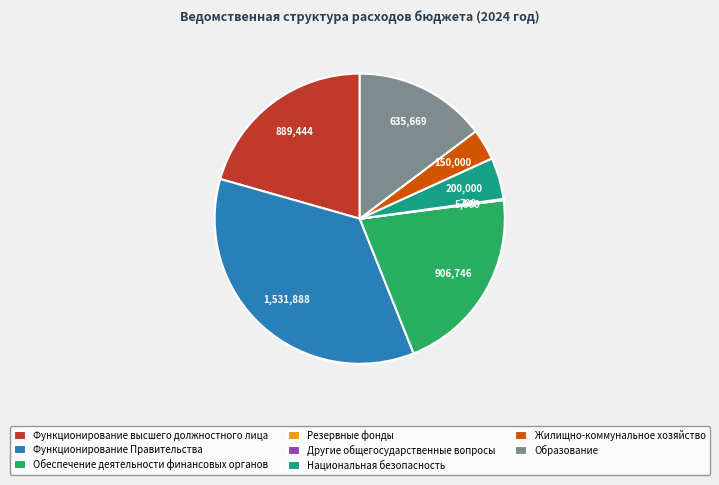

True or false: Жилищно-коммунальное хозяйство accounts for 3% of the total.

True